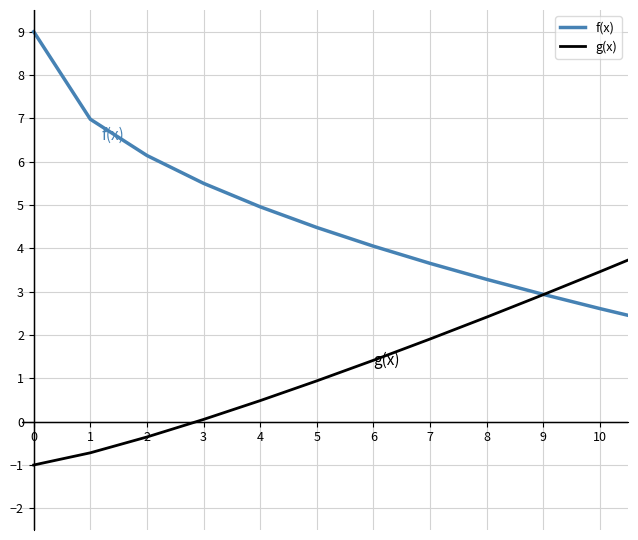

Which series ends up on top after the final intersection of g(x) and f(x)?

g(x)